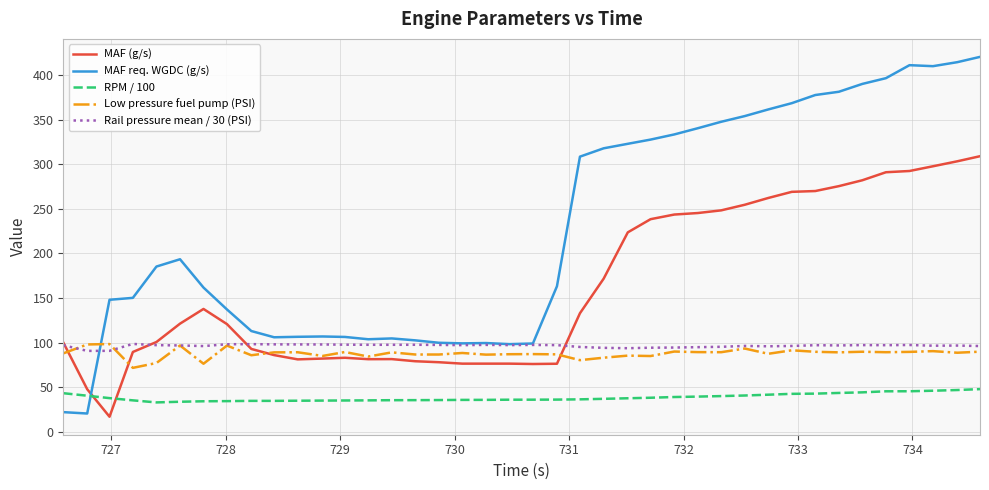

Count the number of categories in the chart.

40